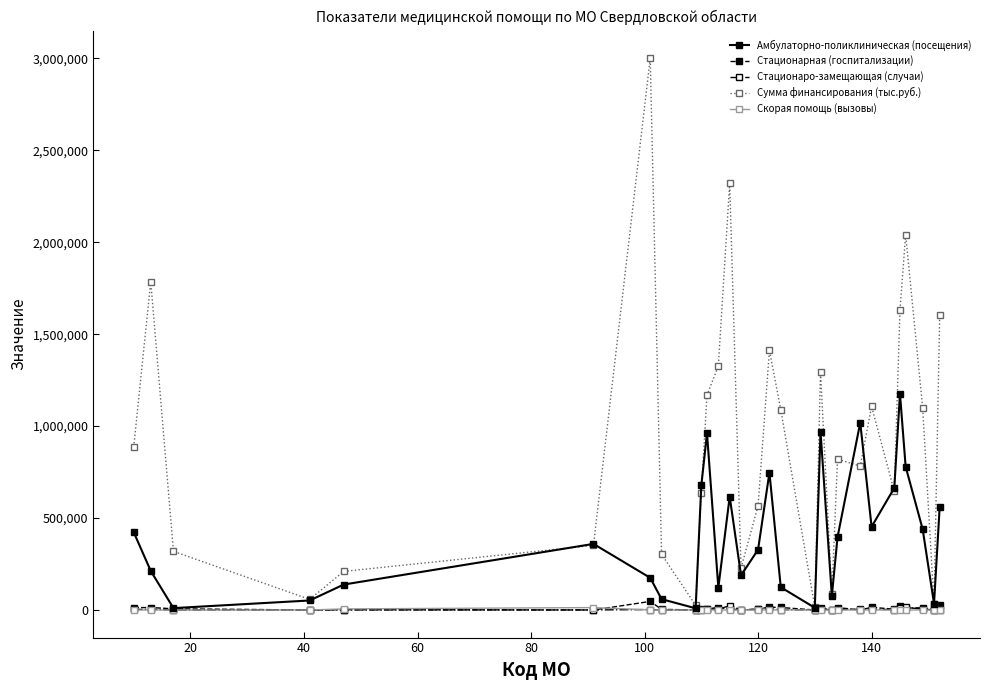

True or false: Стационаро-замещающая (случаи) has more than 2 points higher than both neighbors.

True